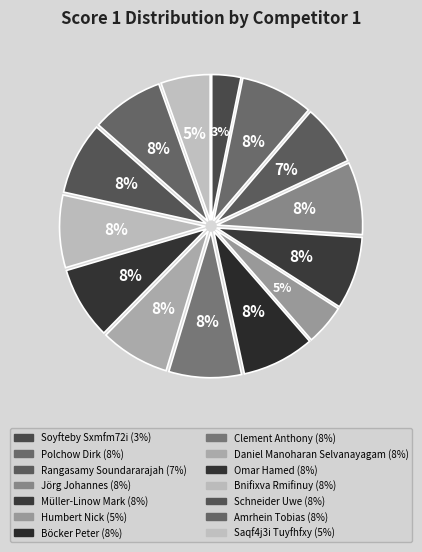

Which slice is the smallest?

Soyfteby Sxmfm72i